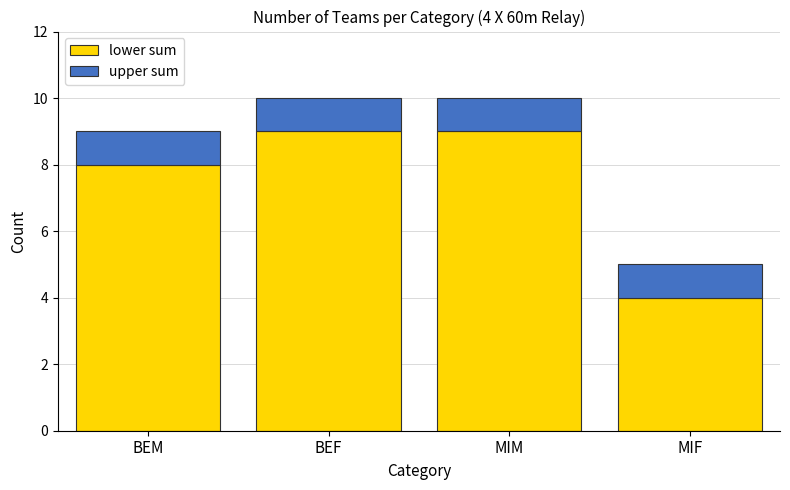

Reading left to right, what are the values for lower sum?

8	9	9	4